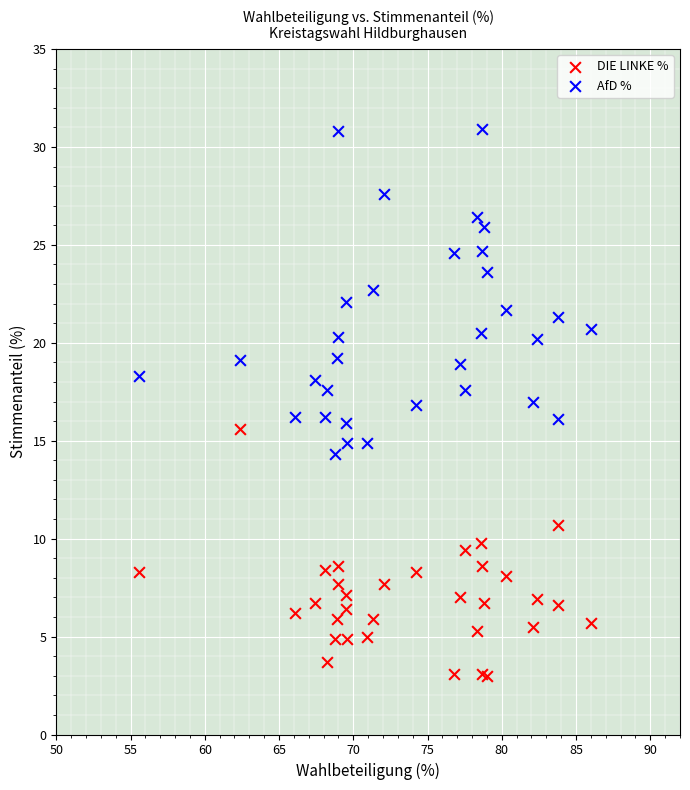

Which series has the largest Y range (max minus min)?

AfD %